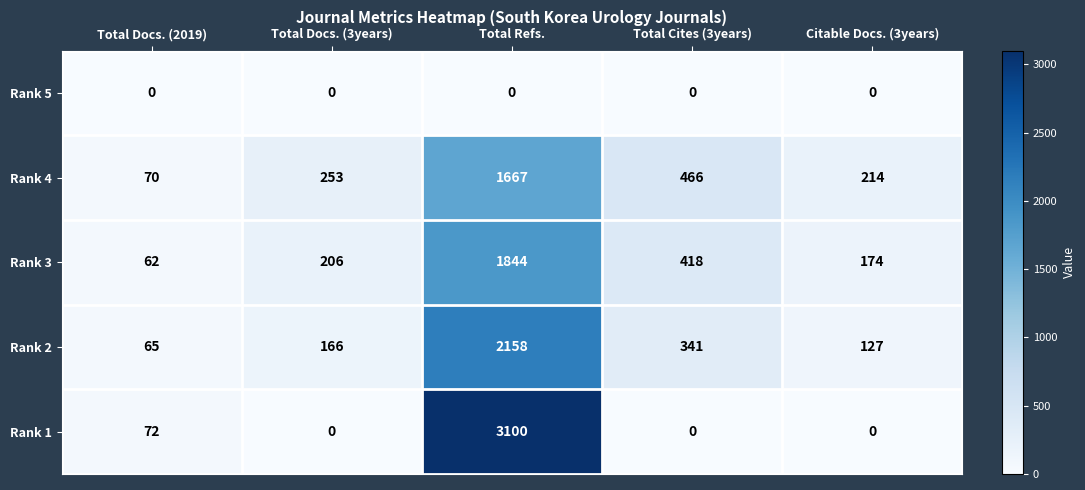

Count the number of data series in this chart.

5